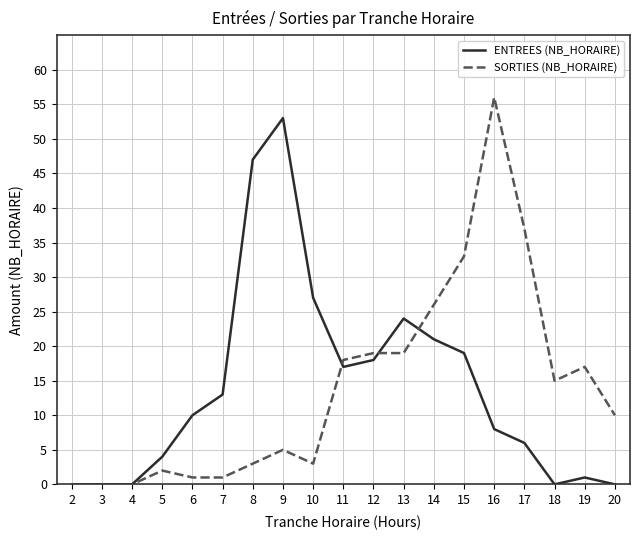

True or false: ENTREES (NB_HORAIRE) and SORTIES (NB_HORAIRE) intersect in this chart.

True